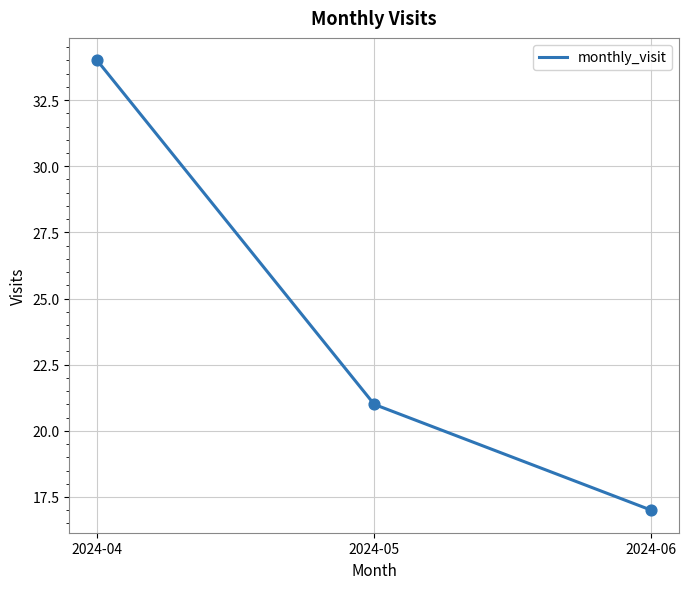

Which has a higher value, 2024-06 or 2024-05?

2024-05